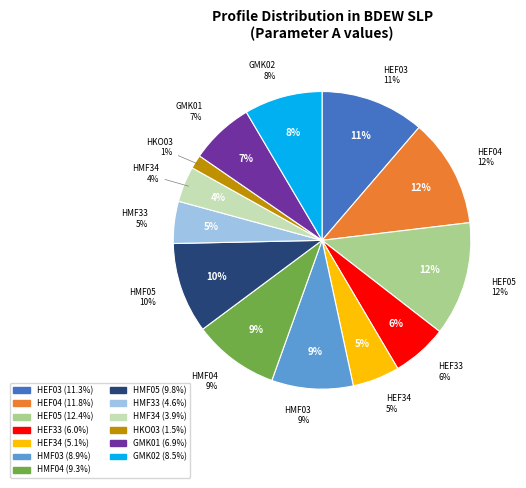

To the nearest percent, what percentage of the pie is HMF03?

9%